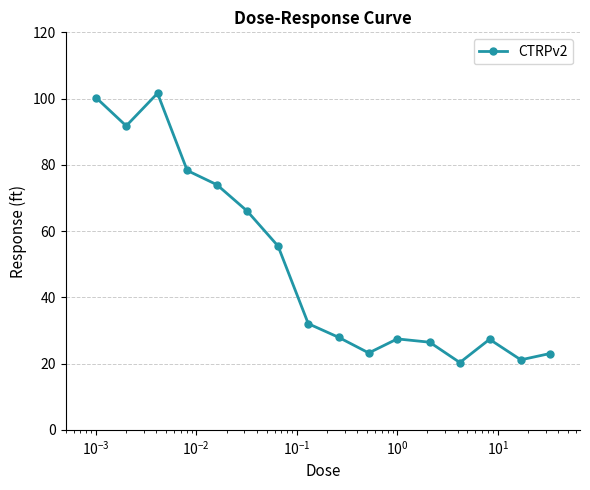

What is the average value?

49.8